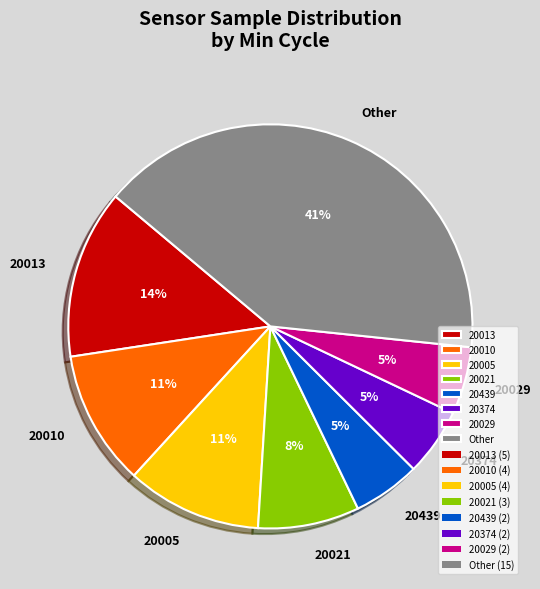

To the nearest percent, what percentage of the pie is 20010?

11%